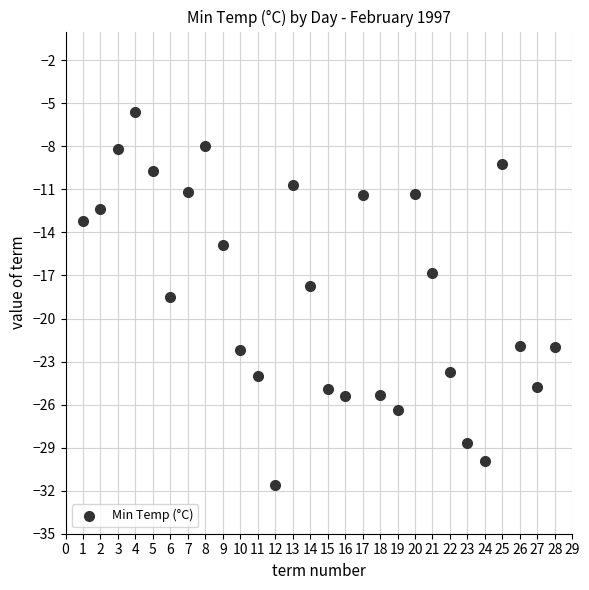

What is the range of Y values (max minus min)?

26.0